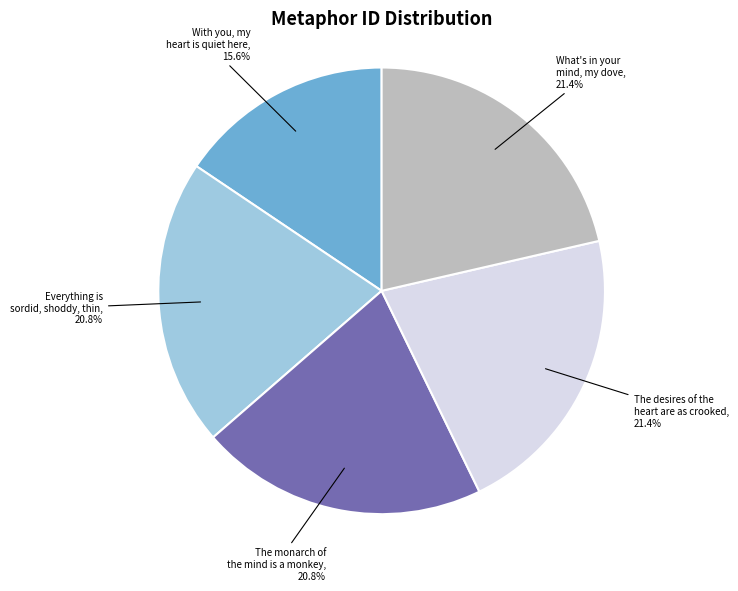

Which slice is the smallest?

With you, my heart is quiet here